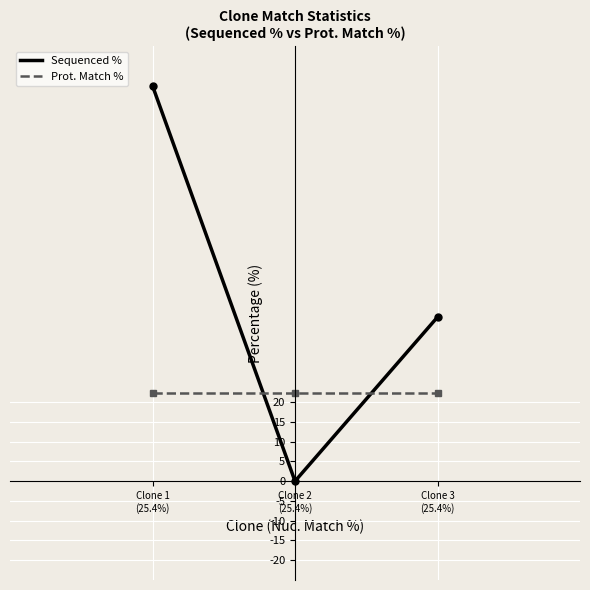

How many data points does each series have?

3